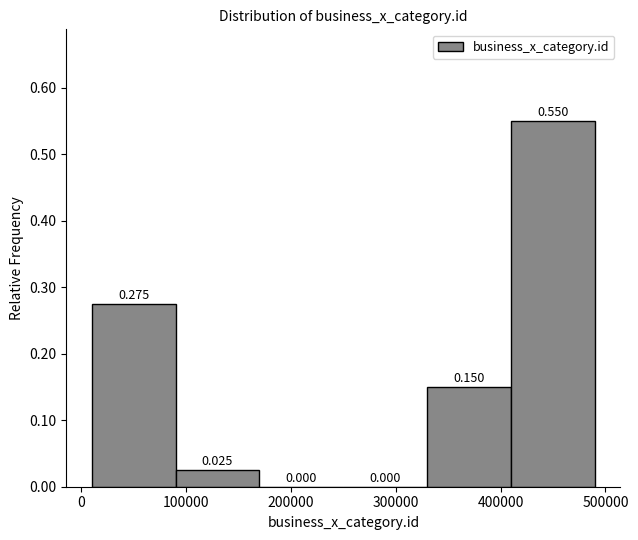

Reading left to right, transcribe this chart: for each bar, give the range it covers on the x-axis and its height. The bar edges are not printed on the chart, so give them approximately, as read against the axis.

10000 to 90000: 0.275
90000 to 170000: 0.025
170000 to 250000: 0.000
250000 to 330000: 0.000
330000 to 410000: 0.150
410000 to 490000: 0.550